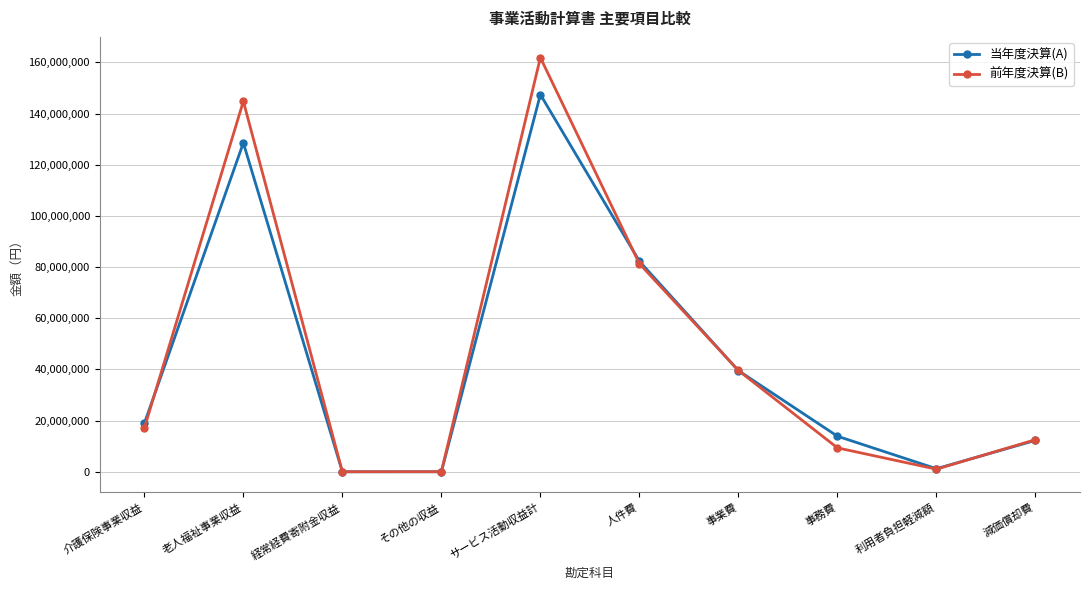

What position from the left is 事業費?

7